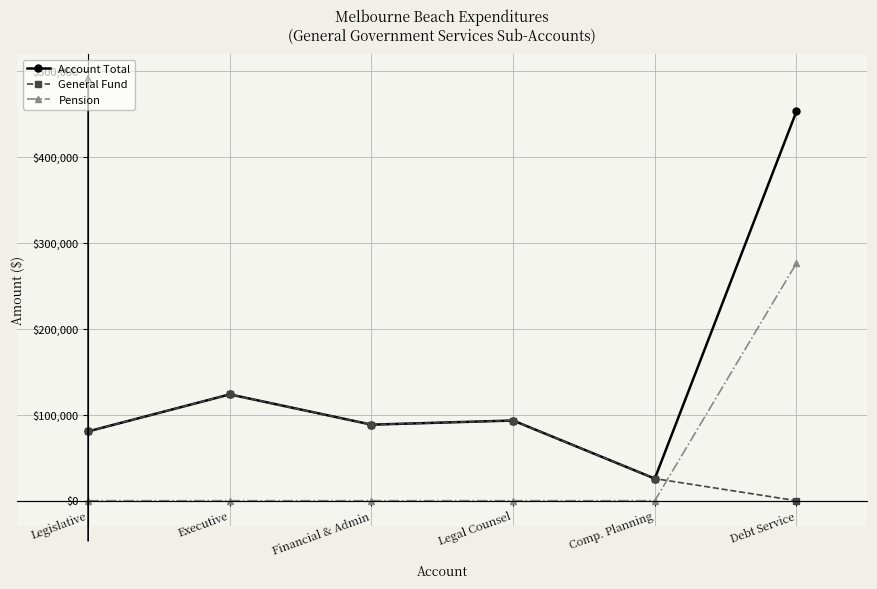

Where is the first local maximum for General Fund?

Executive